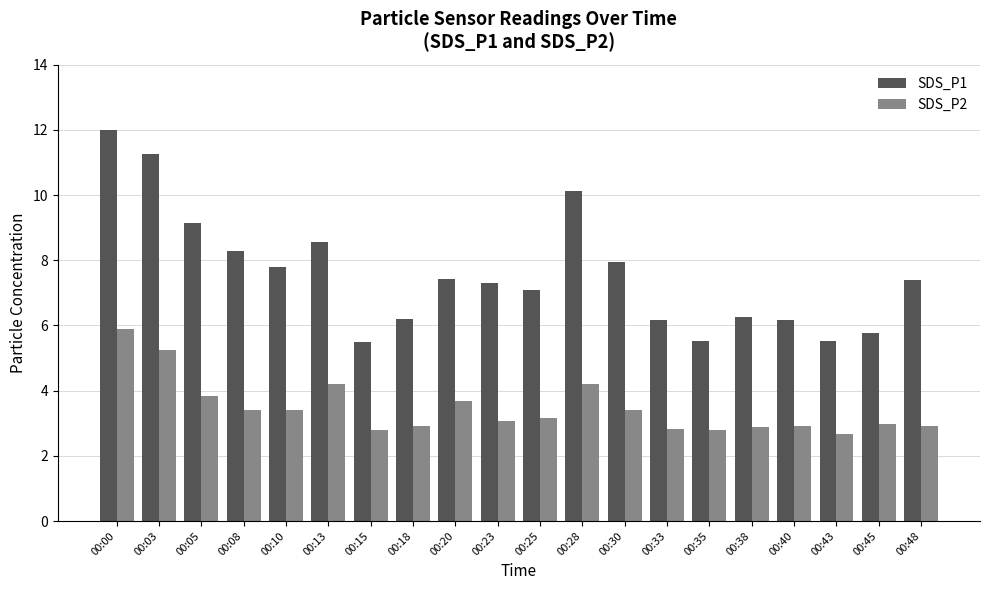

Is the value of SDS_P2 at 00:40 greater than the value of SDS_P1 at 00:28?

No